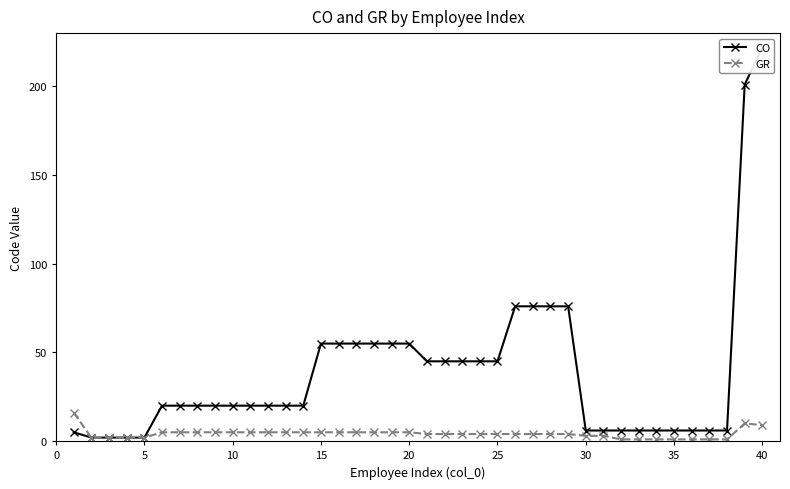

True or false: GR has more than 1 interior local peaks.

False